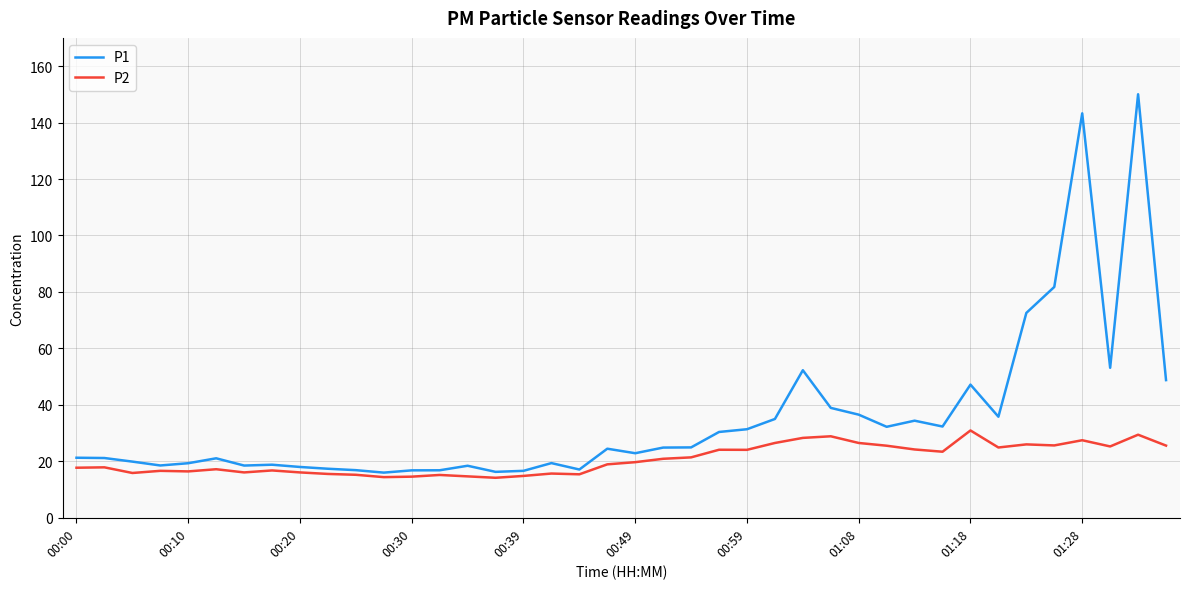

List the series in order of their overall mean, lowest first.

P2, P1